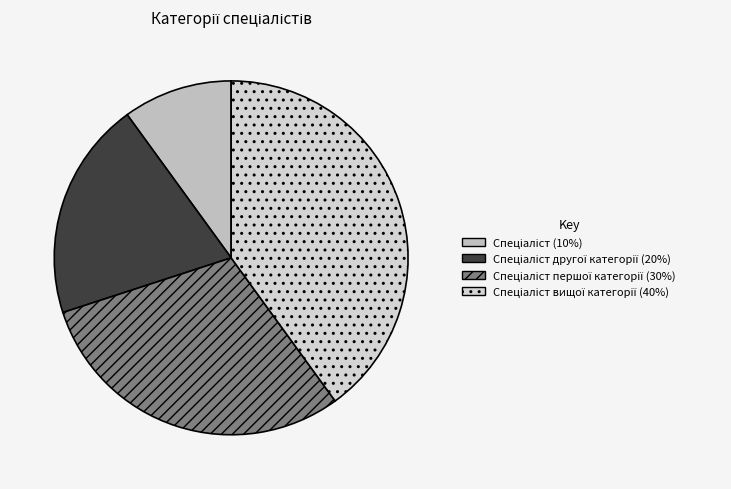

Rank the categories by value from lowest to highest.

Спеціаліст, Спеціаліст другої категорії, Спеціаліст першої категорії, Спеціаліст вищої категорії